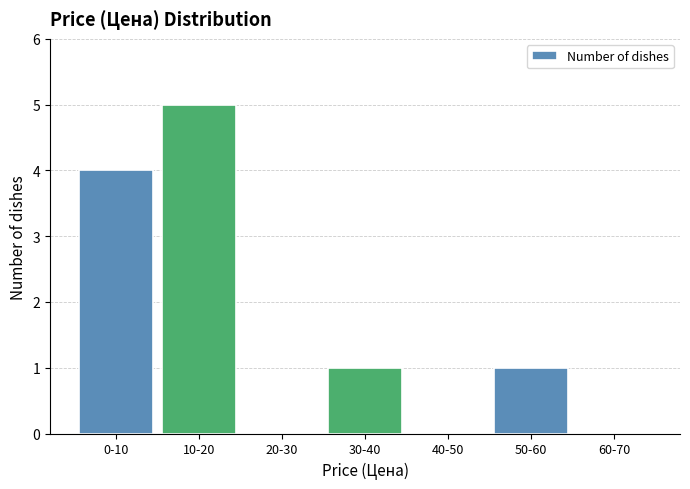

Reading right to left, transcribe all the data shown in this chart.

60-70=0	50-60=1	40-50=0	30-40=1	20-30=0	10-20=5	0-10=4